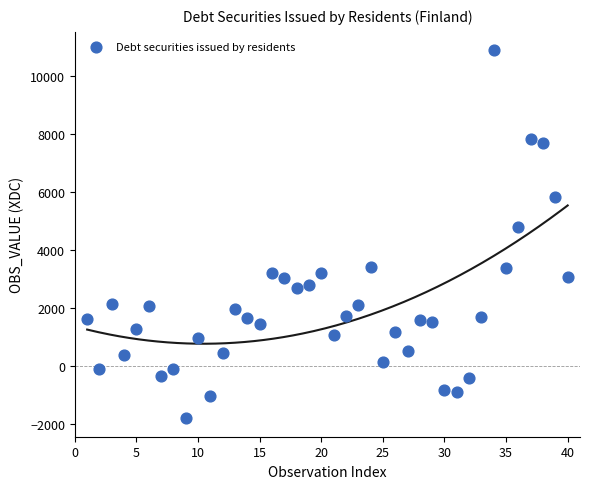

What is the range of X values (max minus min)?

39